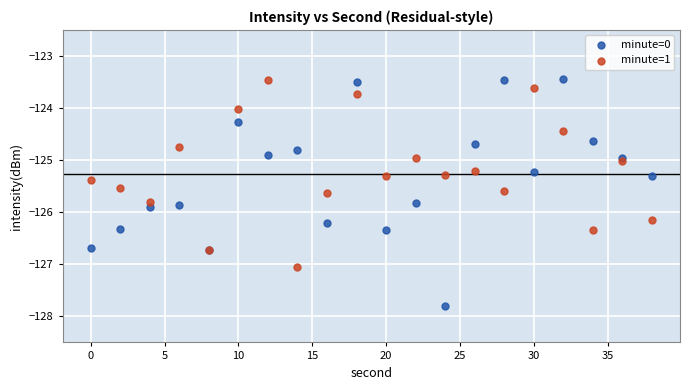

Which series has the widest spread of Y values?

minute=0